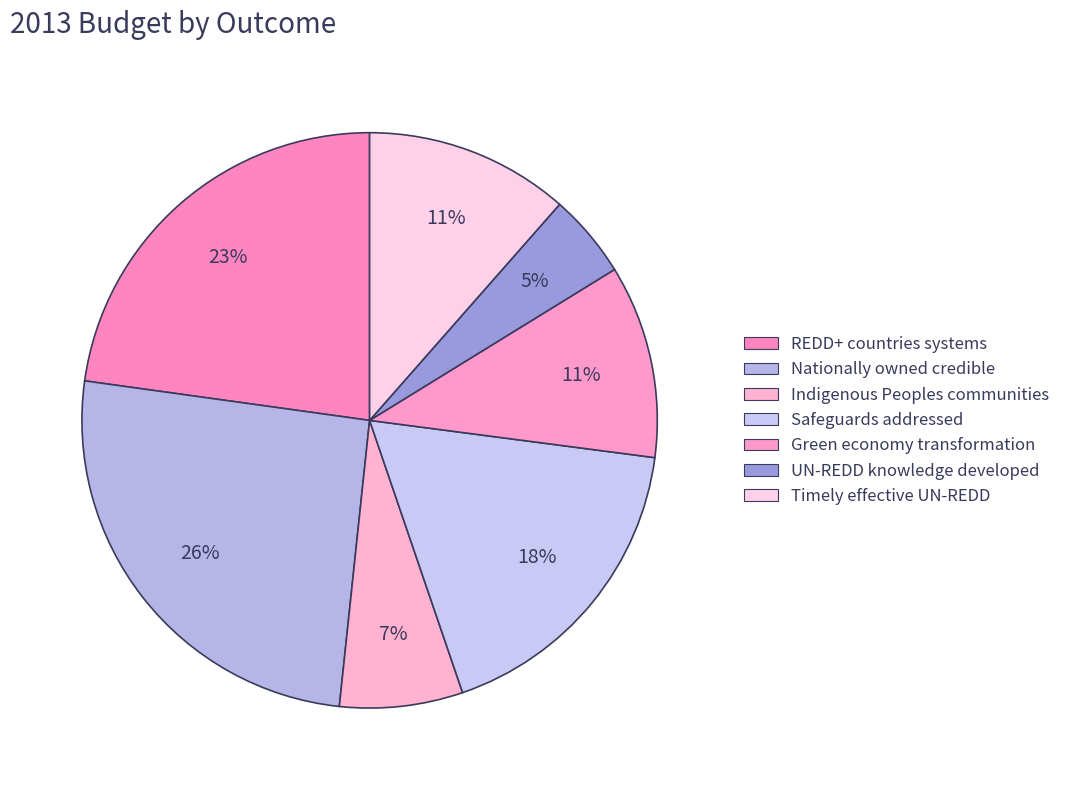

To the nearest percent, what portion does Timely effective UN-REDD represent?

11%